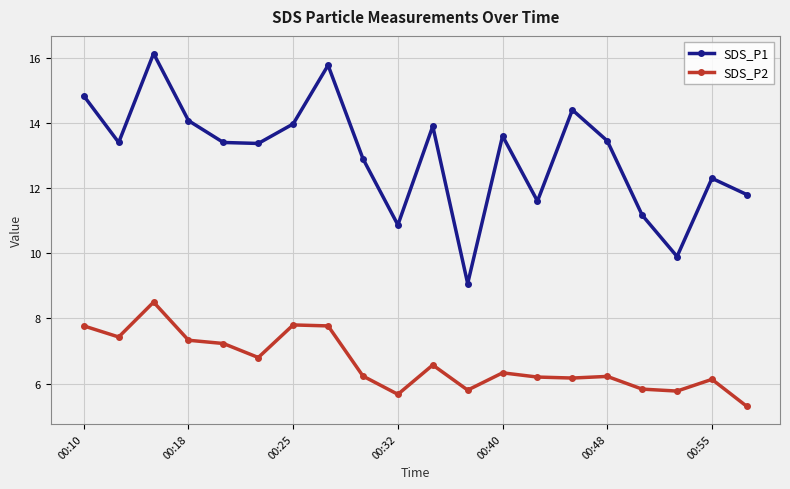

What is the value of the SDS_P1 point at the 20th from the left?

11.8